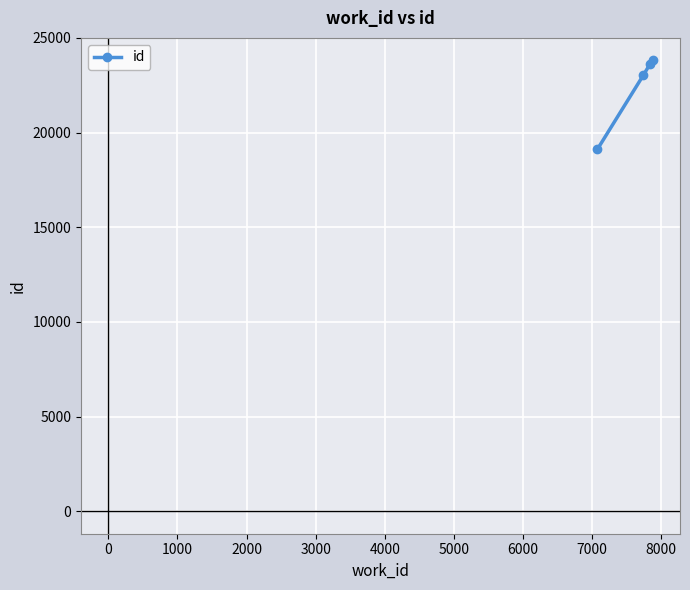

What is the average value?

22390